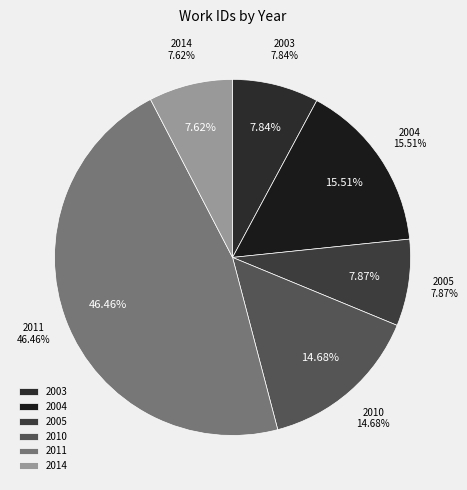

Is the sum of 2003-10-03 and 2011-09-07 greater than half?

No